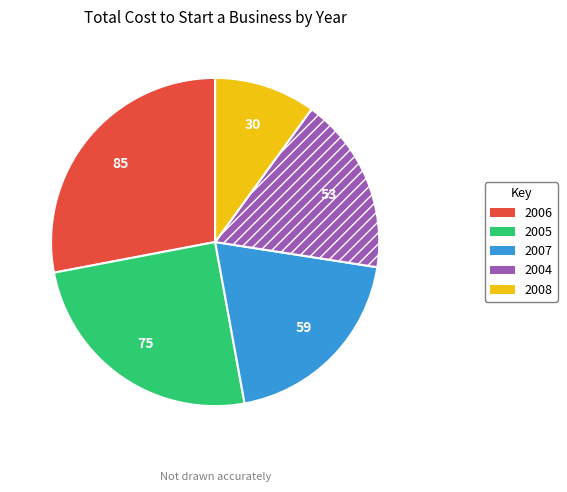

How many slices are in this pie chart?

5